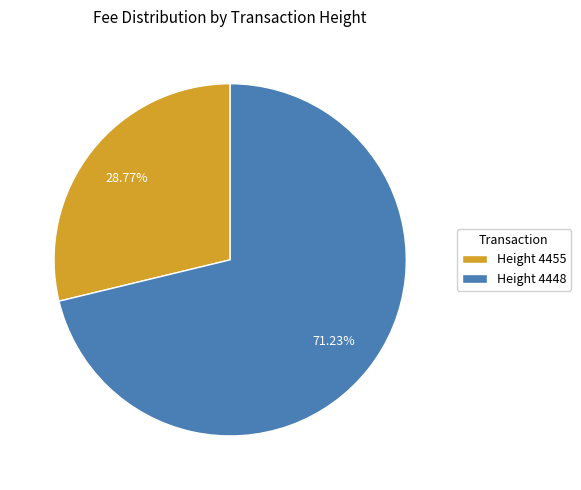

What percentage is the Height 4455 slice, to the nearest percent?

29%